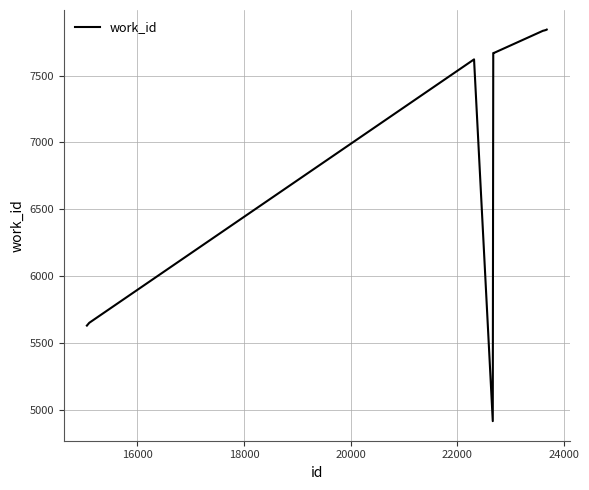

What is the maximum value shown in the chart?

7844